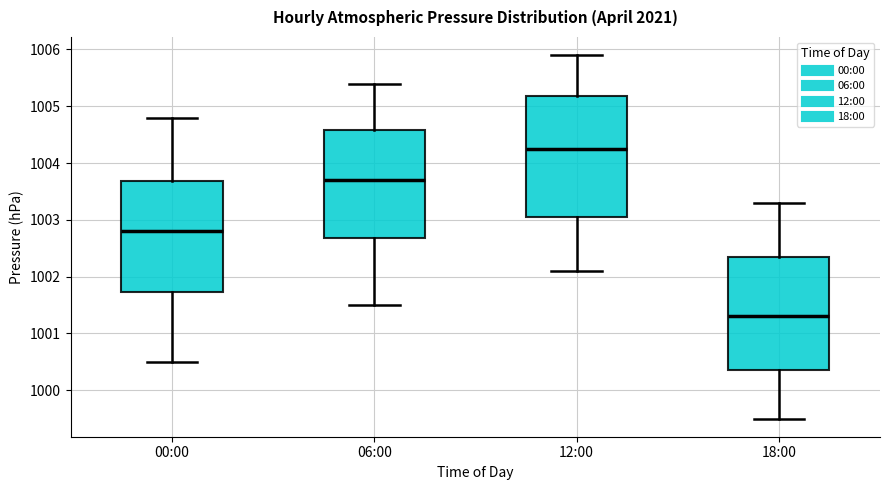

Reading left to right, read every box against the y-axis: the position of its median line, the range the box covers, and the ends of its whiskers. The values are not printed on the chart, so give them approximately, as read against the axis.

00:00: median 1002.8, box 1001.7 to 1003.7, whiskers 1000.5 to 1004.8
06:00: median 1003.7, box 1002.7 to 1004.6, whiskers 1001.5 to 1005.4
12:00: median 1004.3, box 1003.1 to 1005.2, whiskers 1002.1 to 1005.9
18:00: median 1001.3, box 1000.4 to 1002.4, whiskers 999.5 to 1003.3